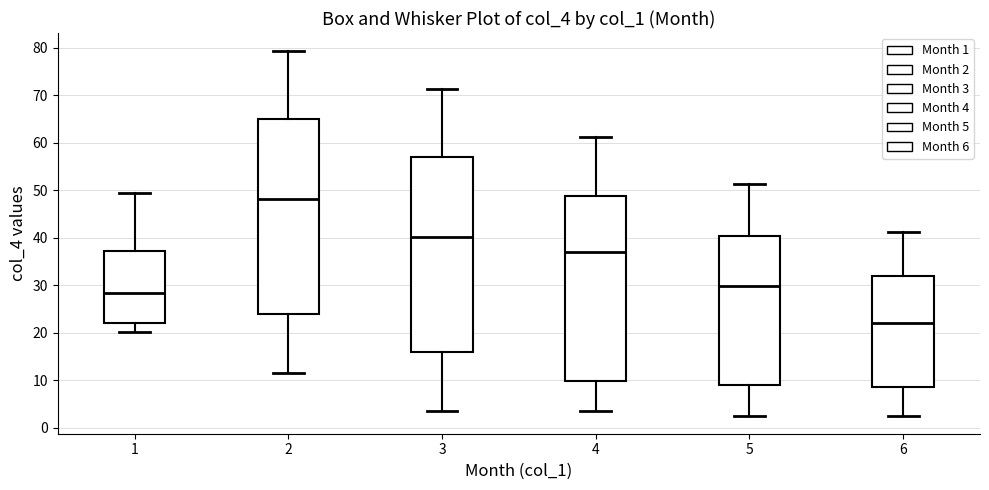

Where is the lower edge of the box at x = 3 on the y-axis? The values are not printed on the chart, so give them approximately, as read against the axis.

16